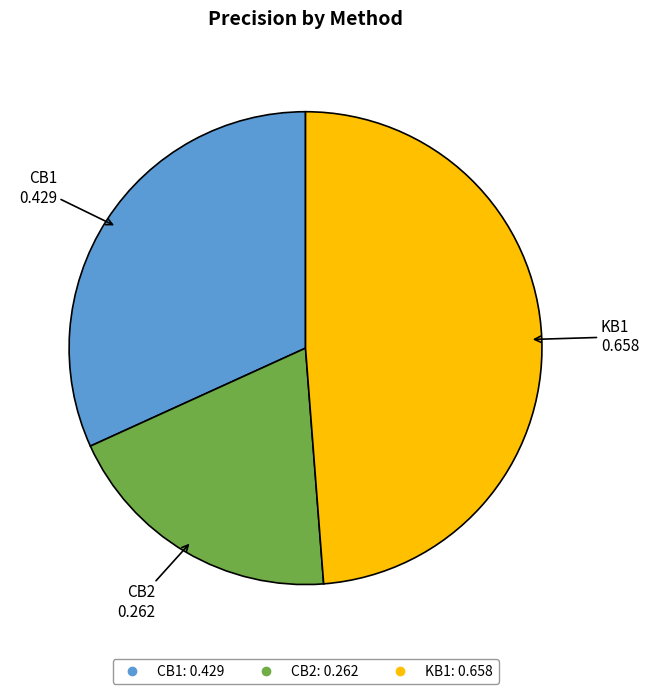

The CB2 slice represents 19% of the pie. True or false?

True